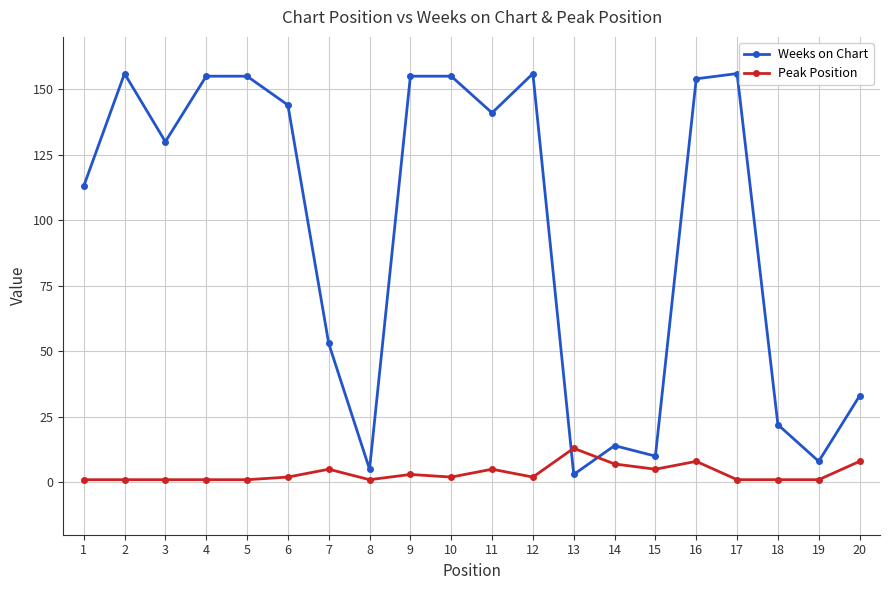

The Weeks on Chart series shows 22 at 18. True or false?

True